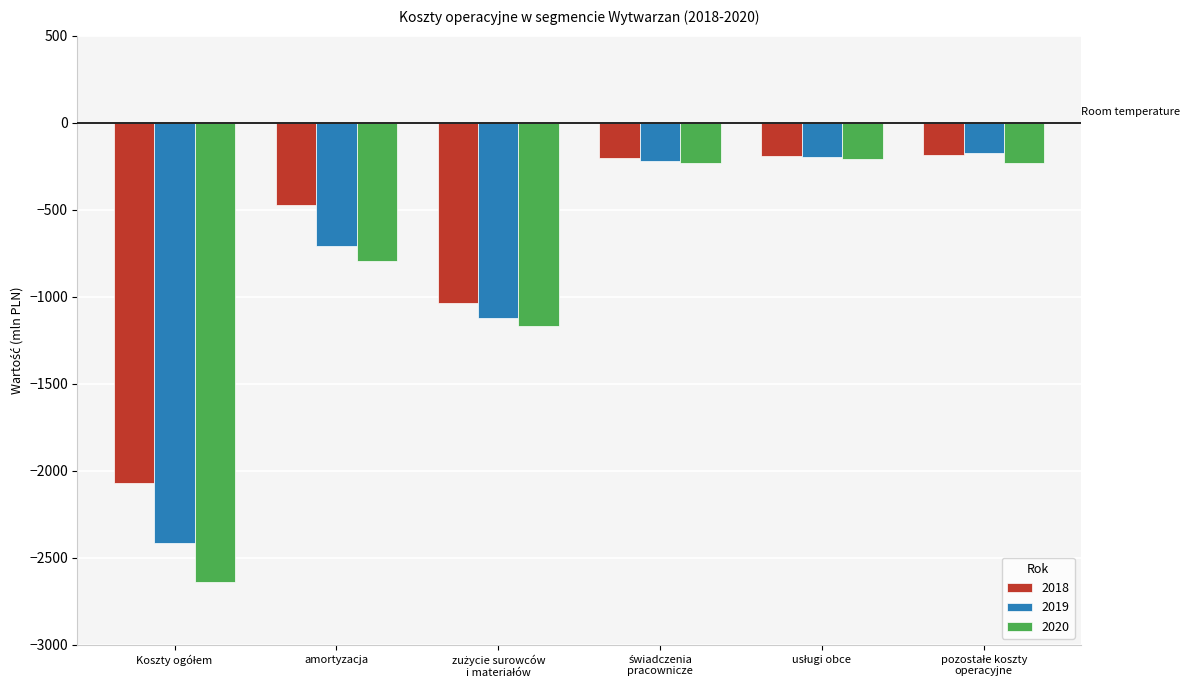

What is the difference between the highest and lowest values at amortyzacja?

323